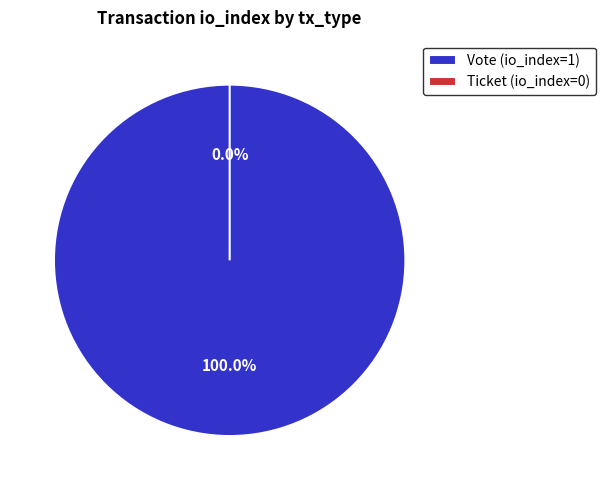

What is the change in value from Vote to Ticket?

-1